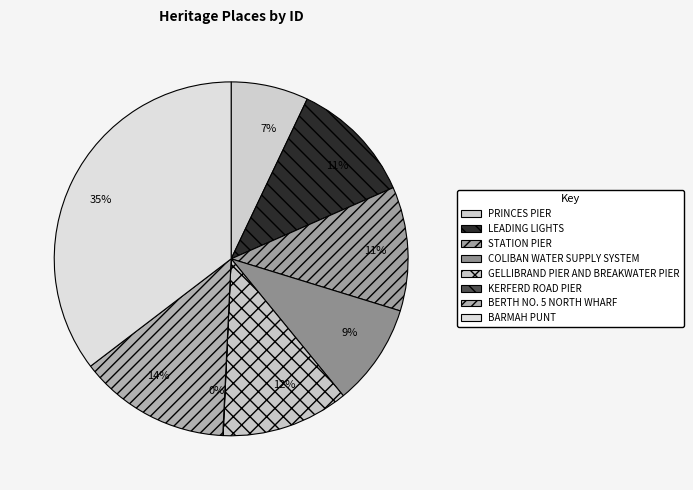

Which category has the biggest portion of the pie?

BARMAH PUNT